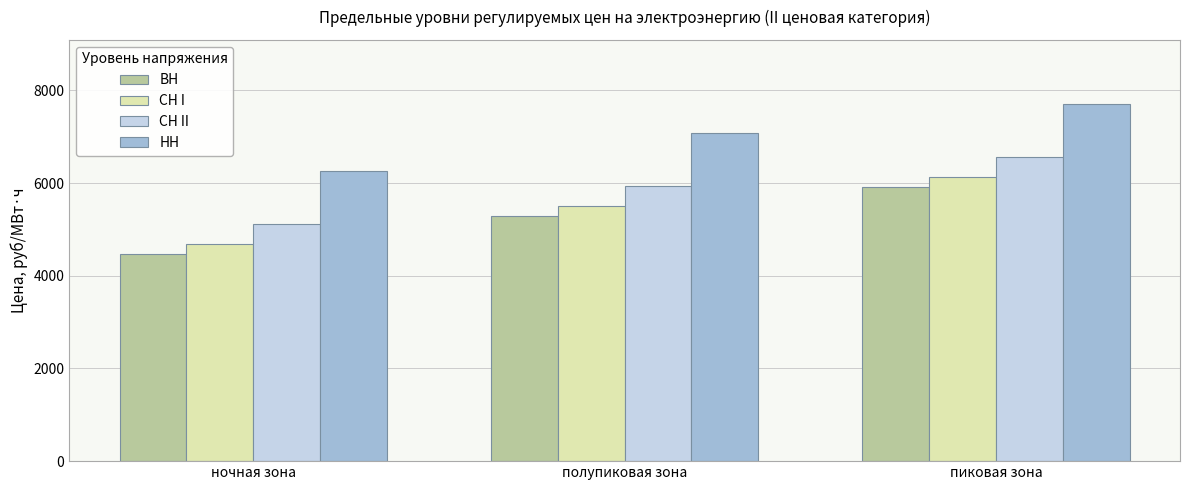

At which label is СН I closest to 5410?

полупиковая зона